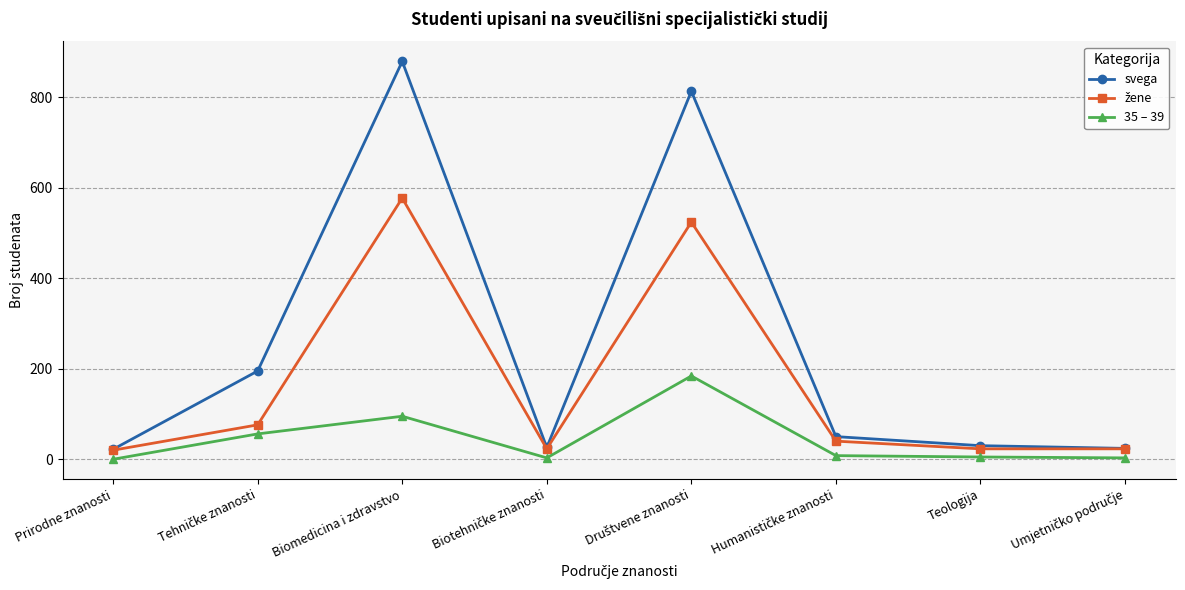

Which series has the largest range (max minus min)?

svega